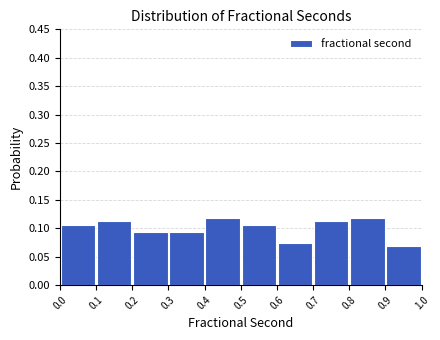

Reading left to right, transcribe this chart: for each bar, give the range it covers on the x-axis and its height. The values are not printed on the chart, so give them approximately, as read against the axis.

0.0 to 0.1: 0.105
0.1 to 0.2: 0.110
0.2 to 0.3: 0.095
0.3 to 0.4: 0.095
0.4 to 0.5: 0.120
0.5 to 0.6: 0.105
0.6 to 0.7: 0.075
0.7 to 0.8: 0.110
0.8 to 0.9: 0.120
0.9 to 1.0: 0.070